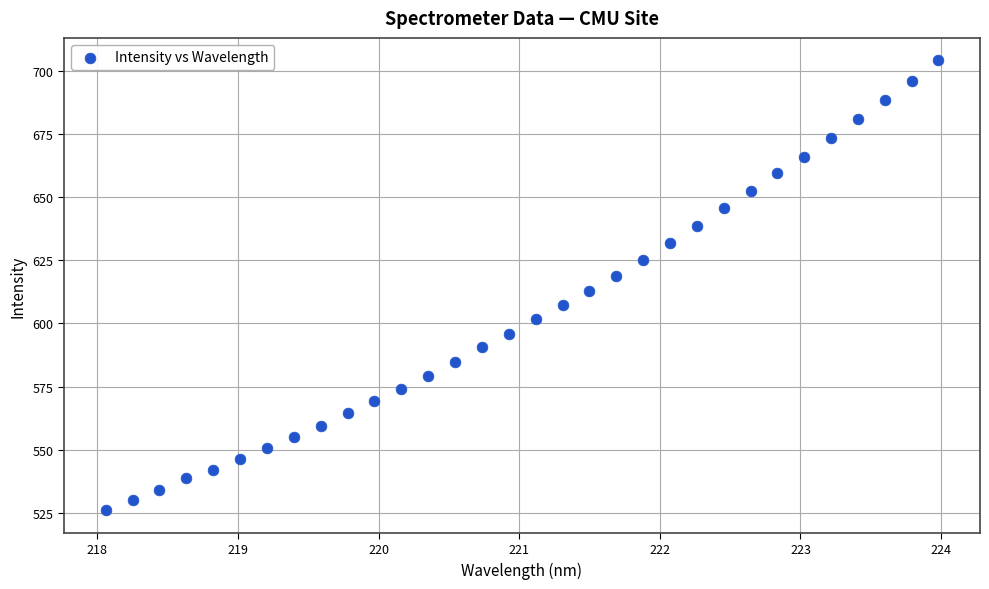

What Y value in the scatter plot is closest to 615?

613.0